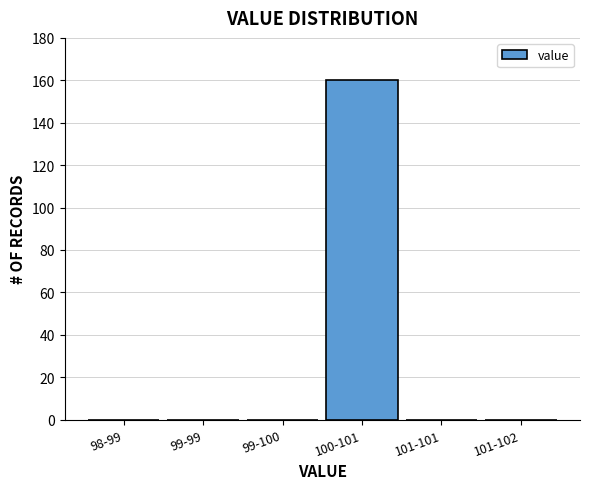

Reading left to right, extract all data points from this chart.

98-99=0	99-99=0	99-100=0	100-101=160	101-101=0	101-102=0